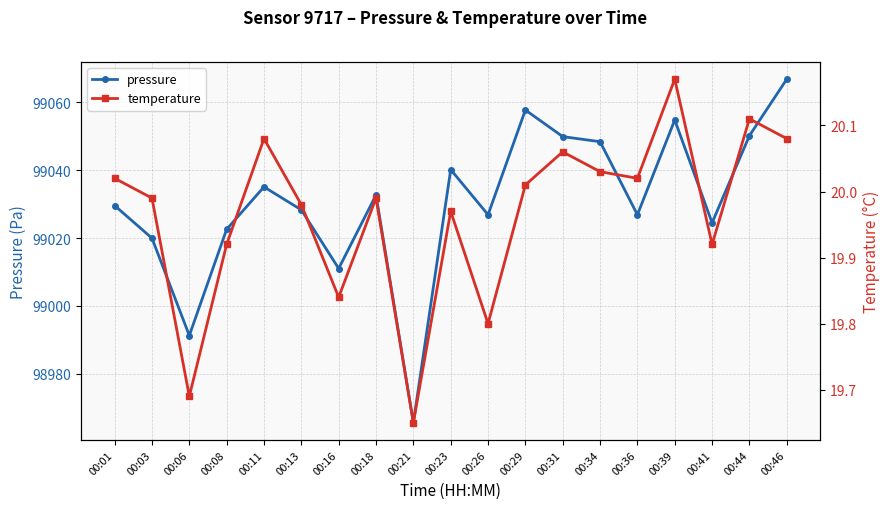

What is the value of the pressure point at the 11th from the left?

99026.9